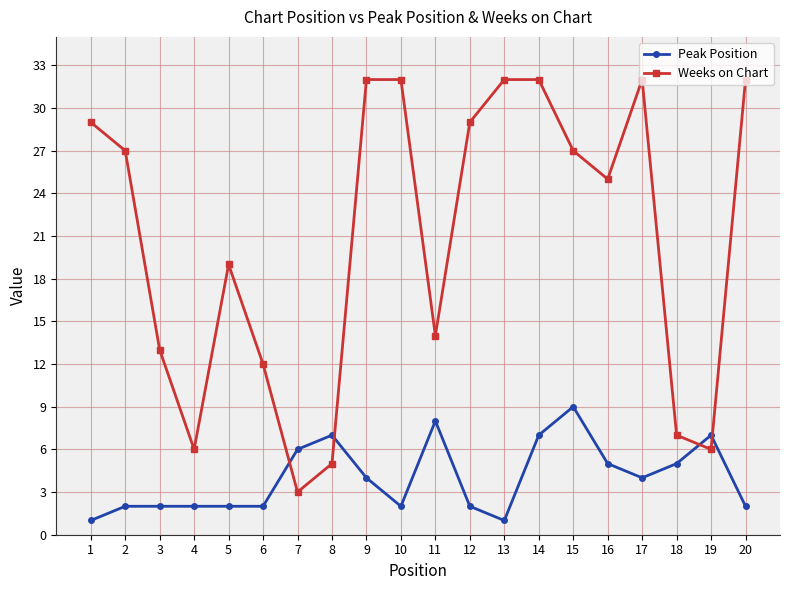

What is the value of the Peak Position point at the 1st from the left?

1